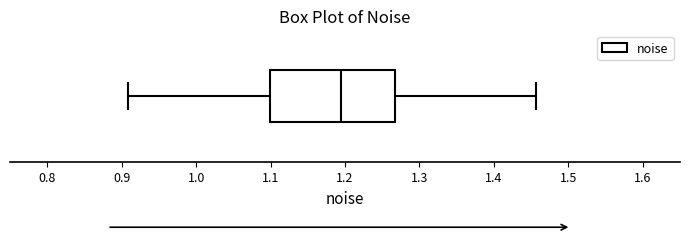

Where is the left edge of the box on the x-axis? The values are not printed on the chart, so give them approximately, as read against the axis.

1.10